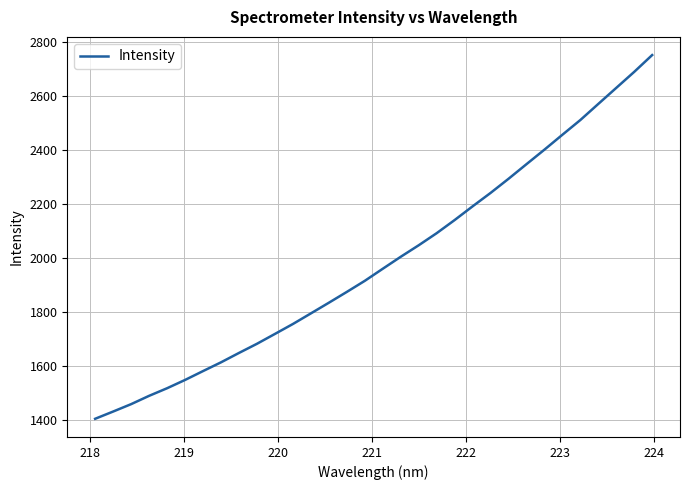

What is the minimum value shown in the chart?

1403.0